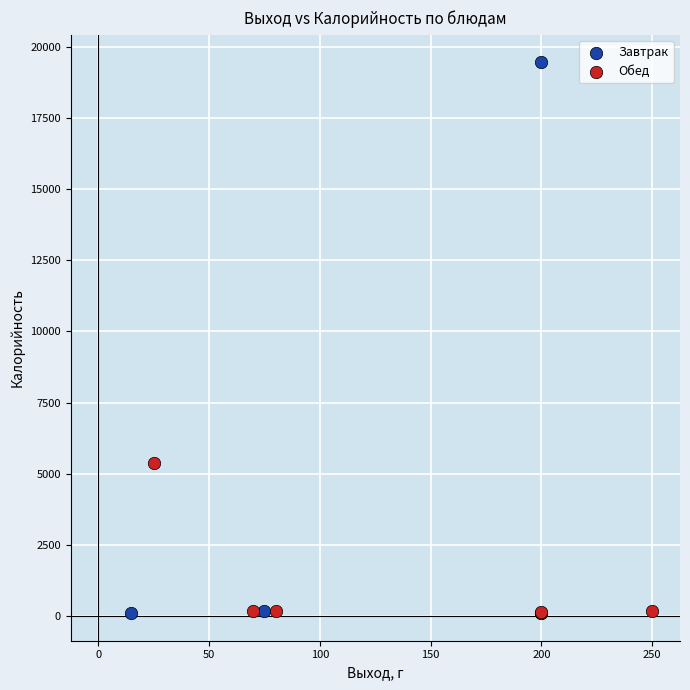

What are all the series names shown in the legend?

Завтрак, Обед